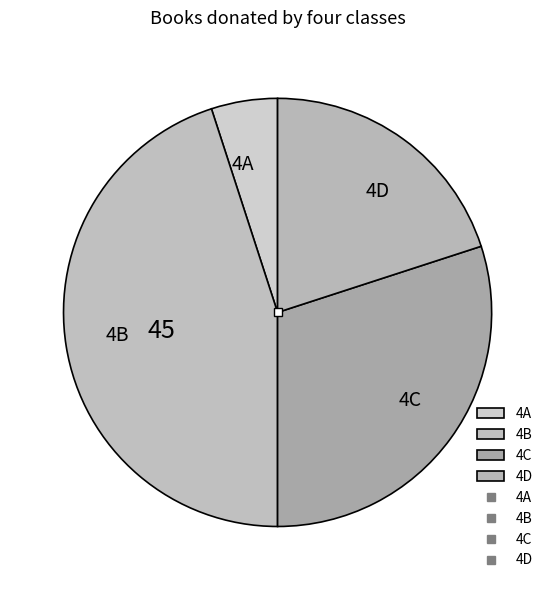

What is the largest slice in the pie chart?

4B